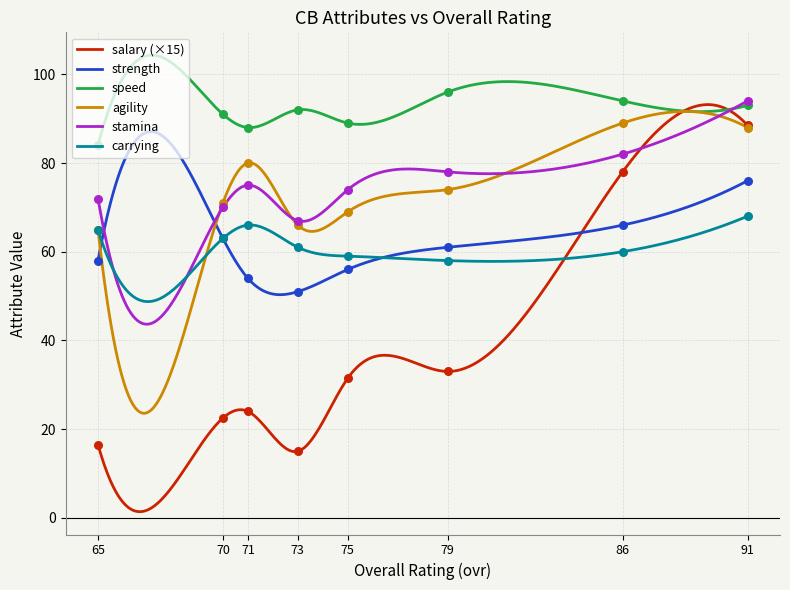

At which category is the sum across all series the highest?

91